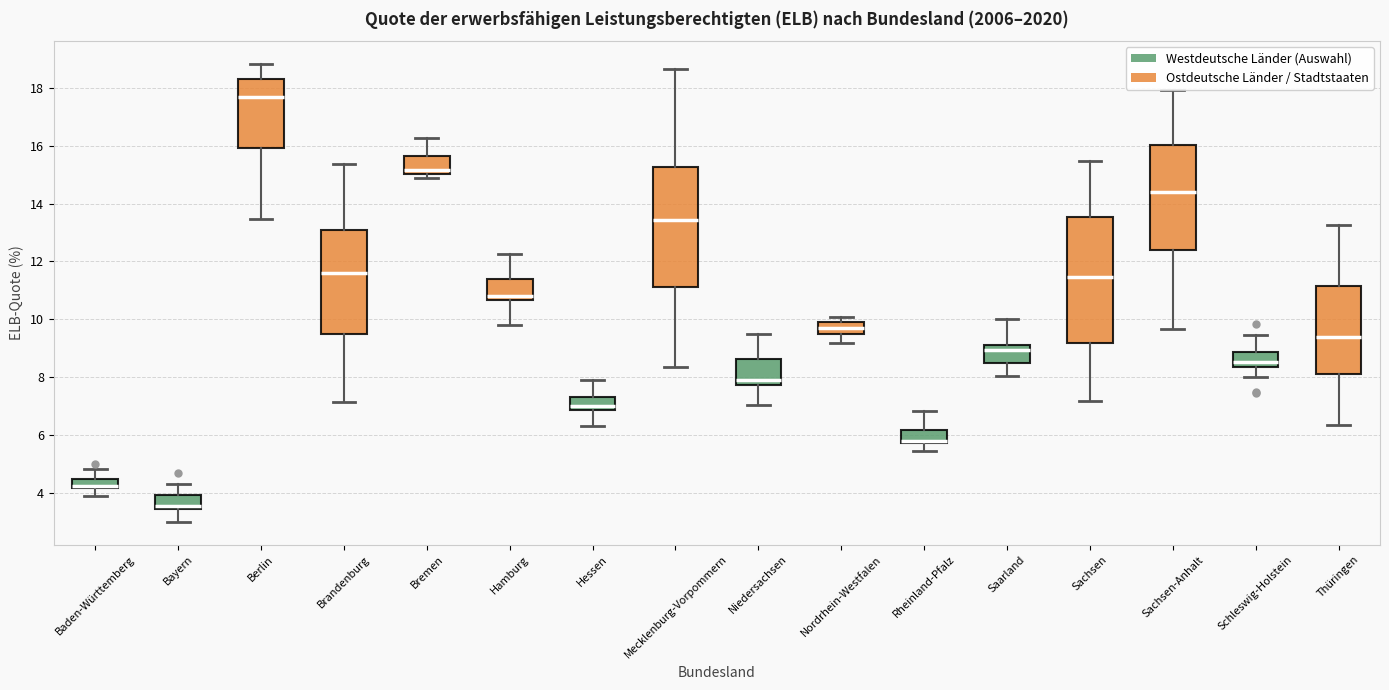

Reading left to right, transcribe this box plot: for each box, give where its median line is, the range the box spans, and where its two whiskers end, as read against the y-axis. The values are not printed on the chart, so give them approximately, as read against the axis.

Baden-Württemberg: median 4.2 (just above the box's lower edge), box 4.2 to 4.4, whiskers 4.0 to 4.8
Bayern: median 3.6, box 3.4 to 4.0, whiskers 3.0 to 4.2
Berlin: median 17.6, box 16.0 to 18.4, whiskers 13.4 to 18.8
Brandenburg: median 11.6, box 9.6 to 13.0, whiskers 7.2 to 15.4
Bremen: median 15.2, box 15.0 to 15.6, whiskers 14.8 to 16.2
Hamburg: median 10.8, box 10.6 to 11.4, whiskers 9.8 to 12.2
Hessen: median 7.0, box 6.8 to 7.4, whiskers 6.4 to 8.0
Mecklenburg-Vorpommern: median 13.4, box 11.2 to 15.2, whiskers 8.4 to 18.6
Niedersachsen: median 8.0, box 7.8 to 8.6, whiskers 7.0 to 9.4
Nordrhein-Westfalen: median 9.8 (inside the box), box 9.6 to 9.8, whiskers 9.2 to 10.0
Rheinland-Pfalz: median 5.8 (drawn on the box's lower edge), box 5.8 to 6.2, whiskers 5.4 to 6.8
Saarland: median 9.0, box 8.6 to 9.2, whiskers 8.0 to 10.0
Sachsen: median 11.4, box 9.2 to 13.6, whiskers 7.2 to 15.4
Sachsen-Anhalt: median 14.4, box 12.4 to 16.0, whiskers 9.6 to 18.0
Schleswig-Holstein: median 8.6, box 8.4 to 8.8, whiskers 8.0 to 9.4
Thüringen: median 9.4, box 8.0 to 11.2, whiskers 6.4 to 13.2